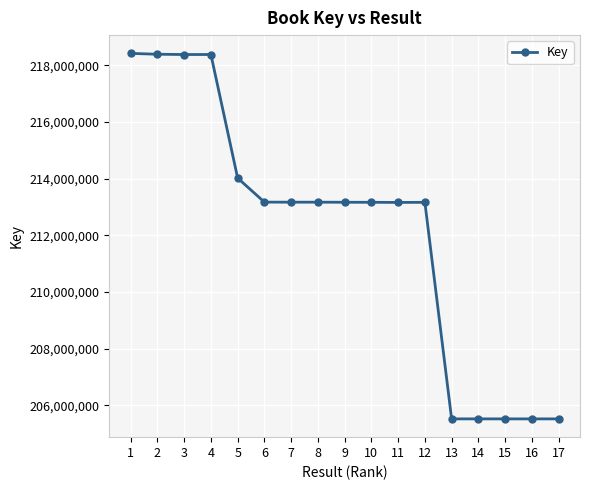

Count the number of categories in the chart.

17